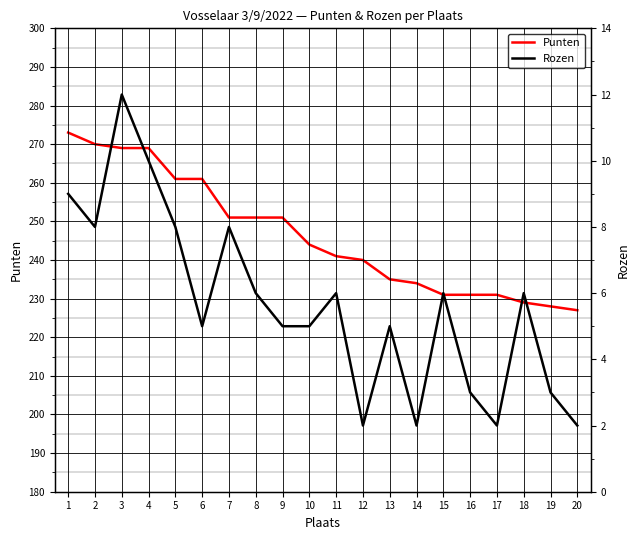

Reading left to right, what are all the values shown in this chart?

Punten: 1=273	2=270	3=269	4=269	5=261	6=261	7=251	8=251	9=251	10=244	11=241	12=240	13=235	14=234	15=231	16=231	17=231	18=229	19=228	20=227
Rozen: 1=9	2=8	3=12	4=10	5=8	6=5	7=8	8=6	9=5	10=5	11=6	12=2	13=5	14=2	15=6	16=3	17=2	18=6	19=3	20=2